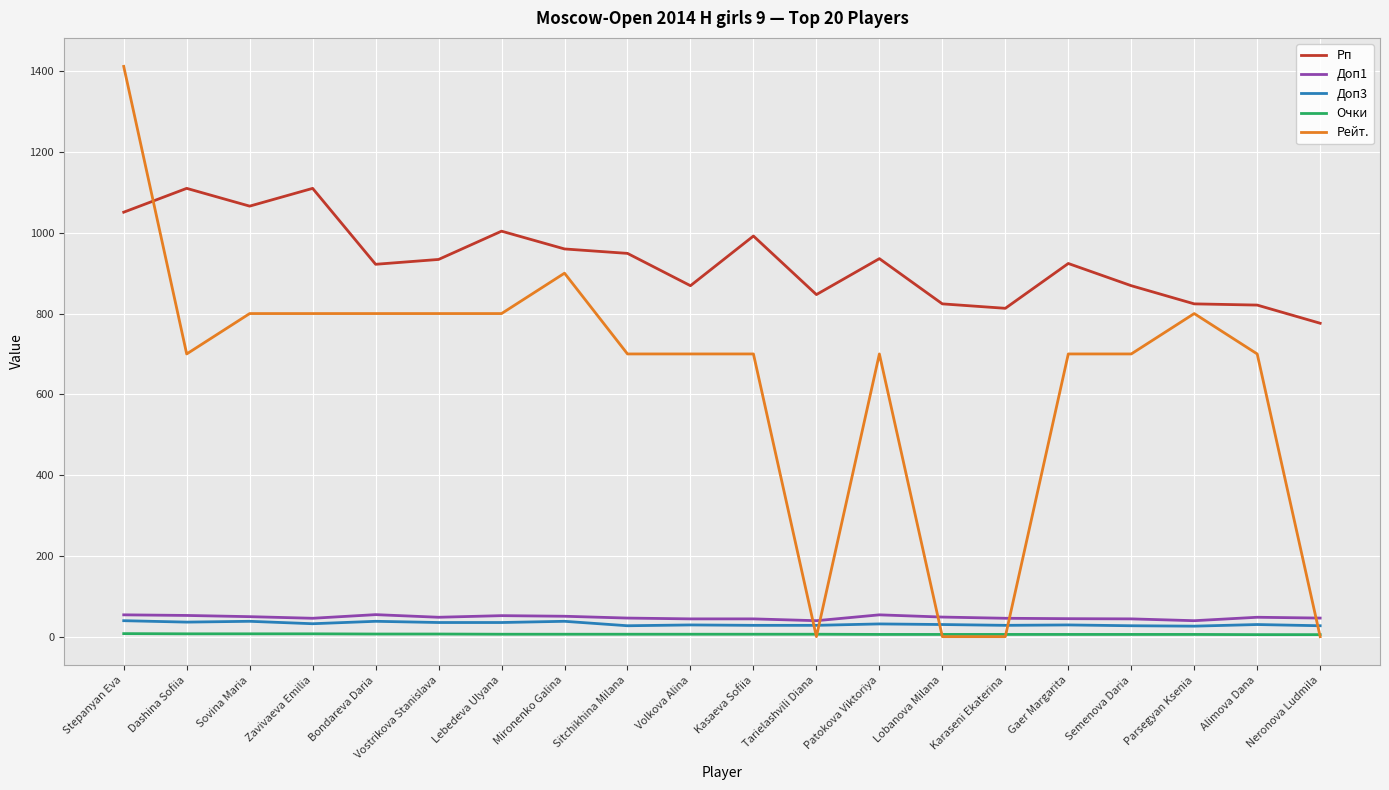

Is it true that Очки equals 5.5 at Semenova Daria?

True